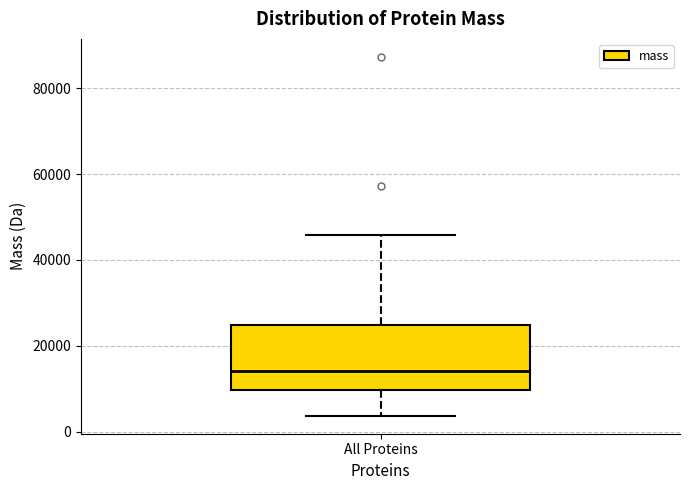

Read this box plot against the y-axis: the position of the median line, the range covered by the box, and the ends of both whiskers. The values are not printed on the chart, so give them approximately, as read against the axis.

median 14000, box 10000 to 24000, whiskers 4000 to 46000